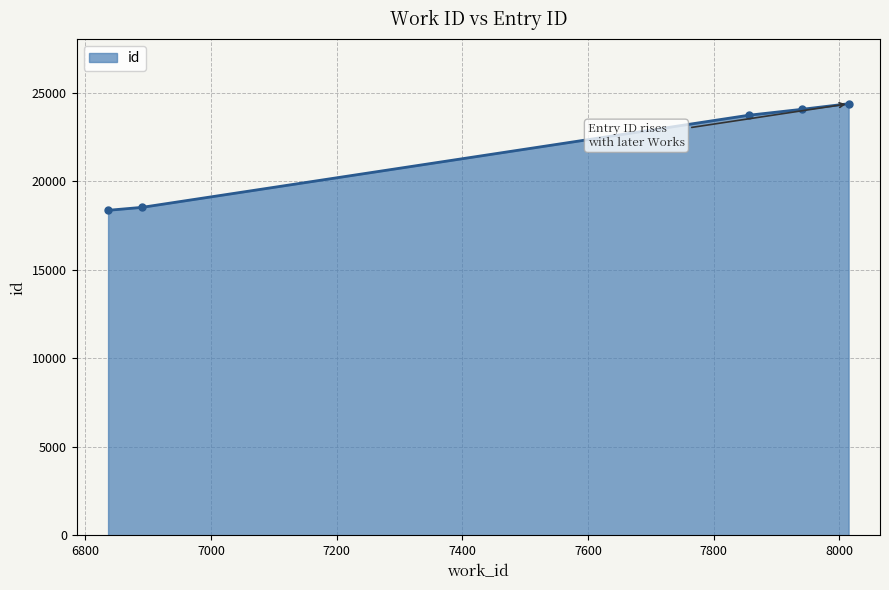

What is the difference between the maximum and second lowest values?

5853